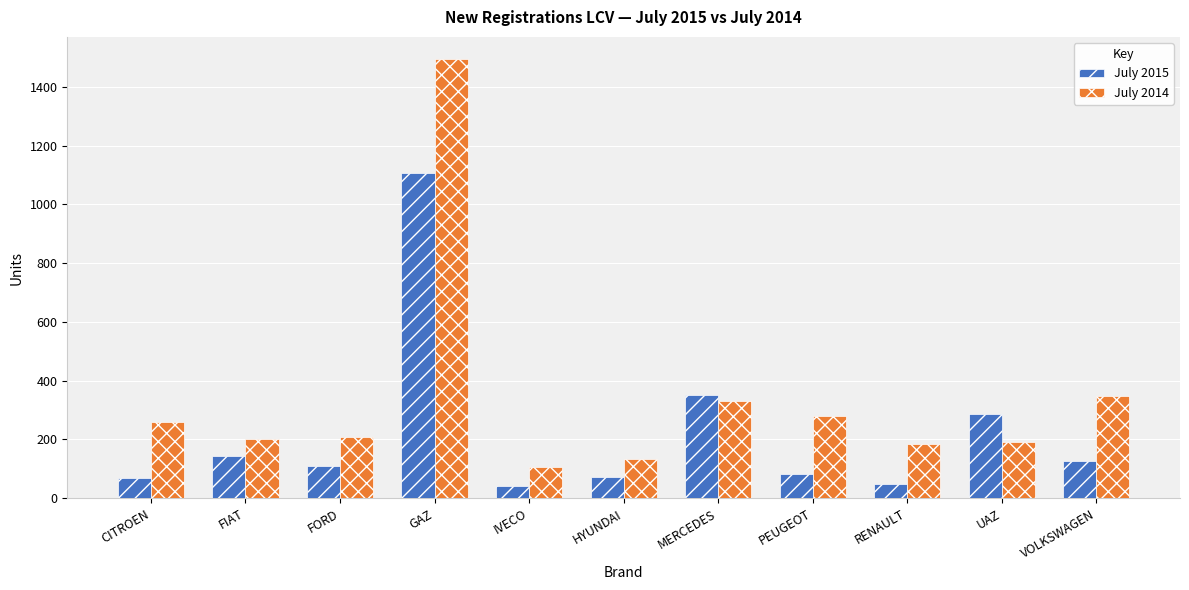

At which label is July 2015 closest to 574?

MERCEDES